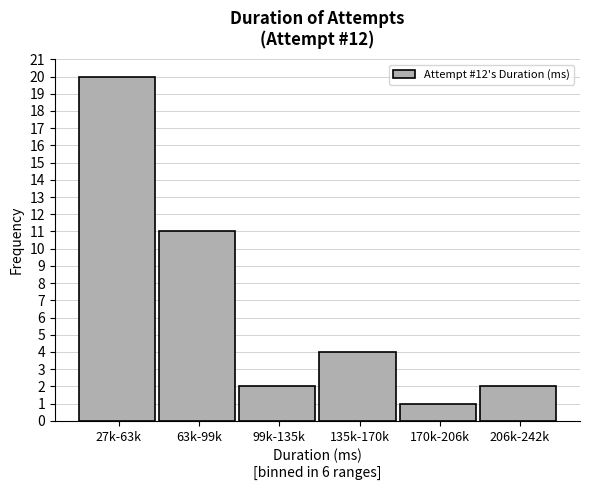

Reading left to right, extract all data points from this chart.

20	11	2	4	1	2